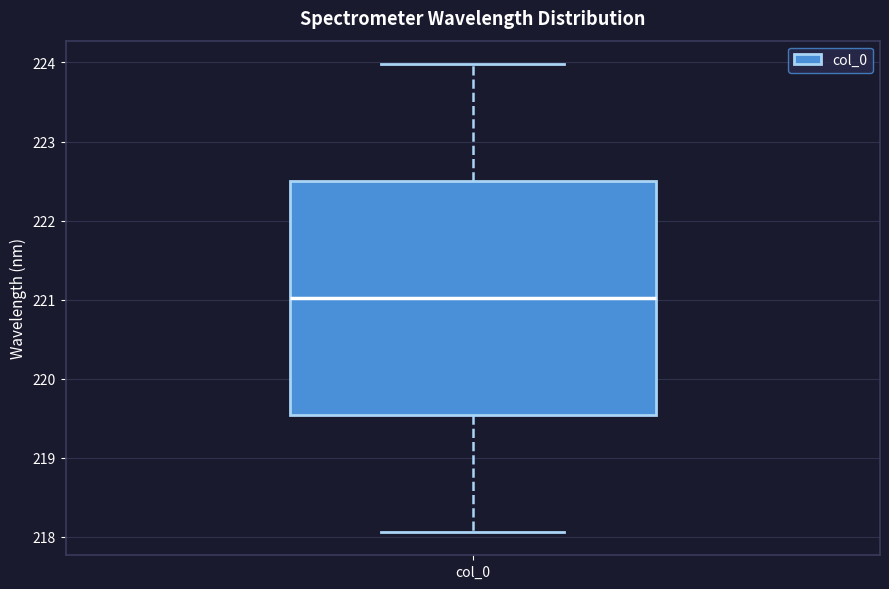

Read this box plot against the y-axis: the position of the median line, the range covered by the box, and the ends of both whiskers. The values are not printed on the chart, so give them approximately, as read against the axis.

median 221.0, box 219.5 to 222.5, whiskers 218.1 to 224.0